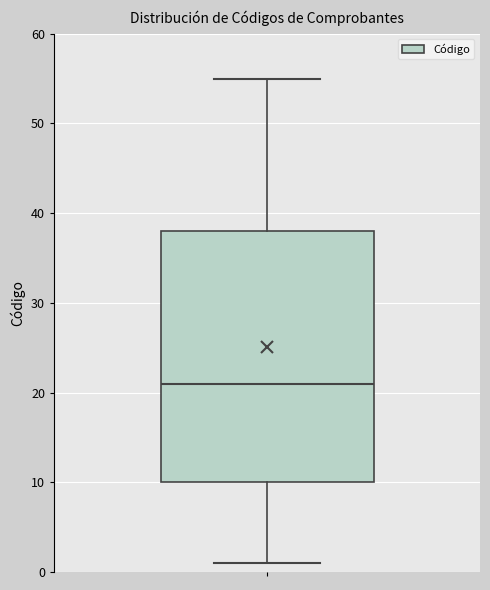

Read this box plot against the y-axis: the position of the median line, the range covered by the box, and the ends of both whiskers. The values are not printed on the chart, so give them approximately, as read against the axis.

median 21, box 10 to 38, whiskers 1 to 55